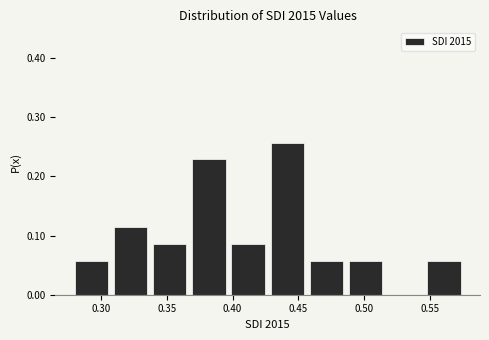

Reading left to right, list every bar in this chart as the range it spans on the x-axis followed by its height. Neither the bar edges nor the heights are printed on the chart, so give them approximately, as read against the axes.

0.280 to 0.310: 0.06
0.310 to 0.335: 0.11
0.335 to 0.365: 0.09
0.365 to 0.395: 0.23
0.395 to 0.425: 0.09
0.425 to 0.455: 0.26
0.455 to 0.485: 0.06
0.485 to 0.515: 0.06
0.515 to 0.545: 0
0.545 to 0.575: 0.06